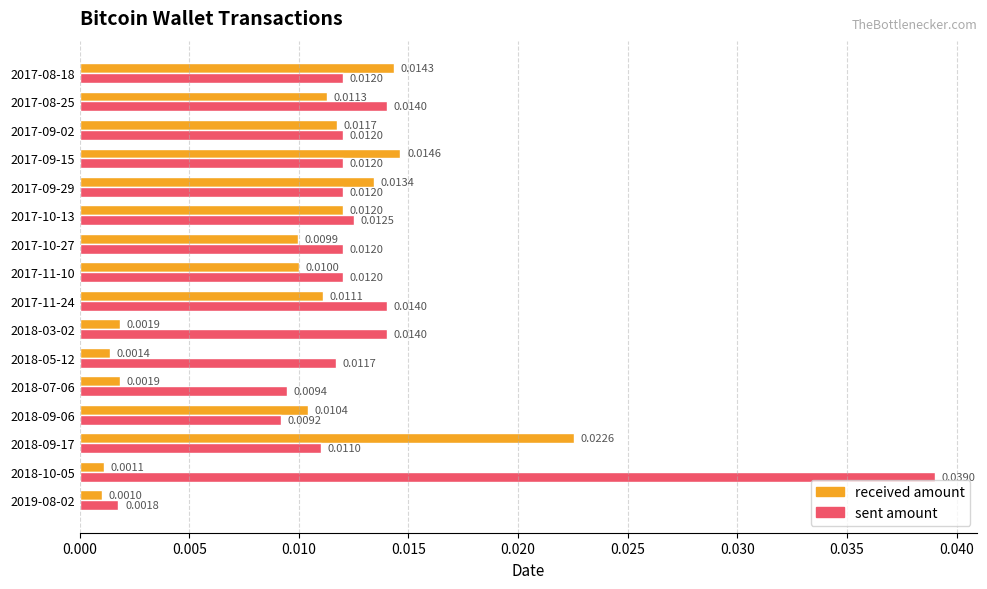

At how many categories does at least one series exceed 0?

16